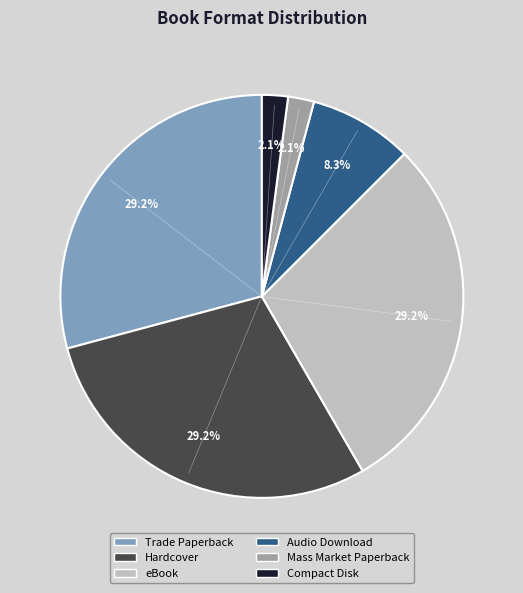

Does Compact Disk represent more than half of the total?

No